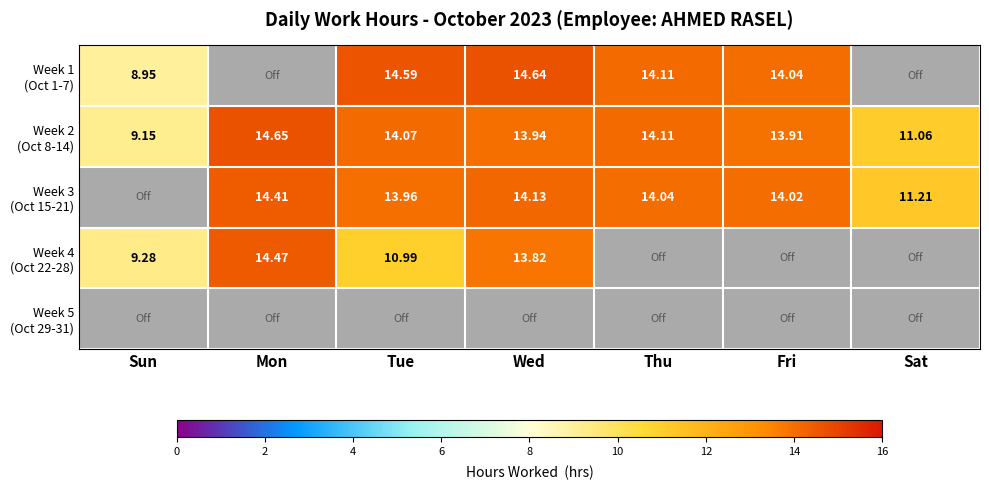

How many data points in Week 3 (Oct 15-21) are less than 14?

2